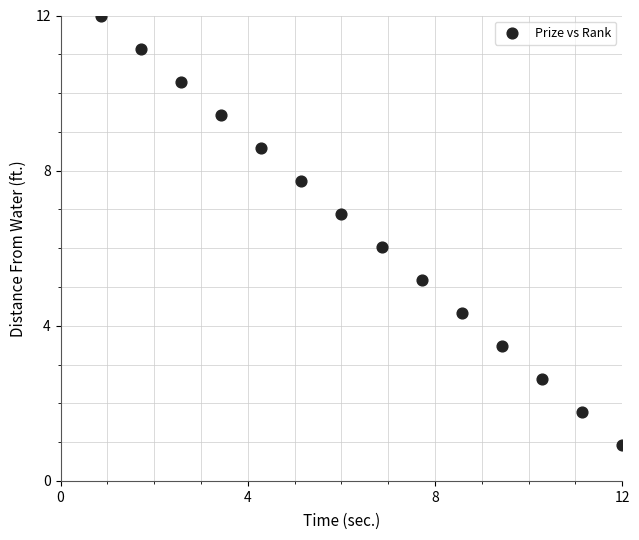

What is the range of X values (max minus min)?

11.1